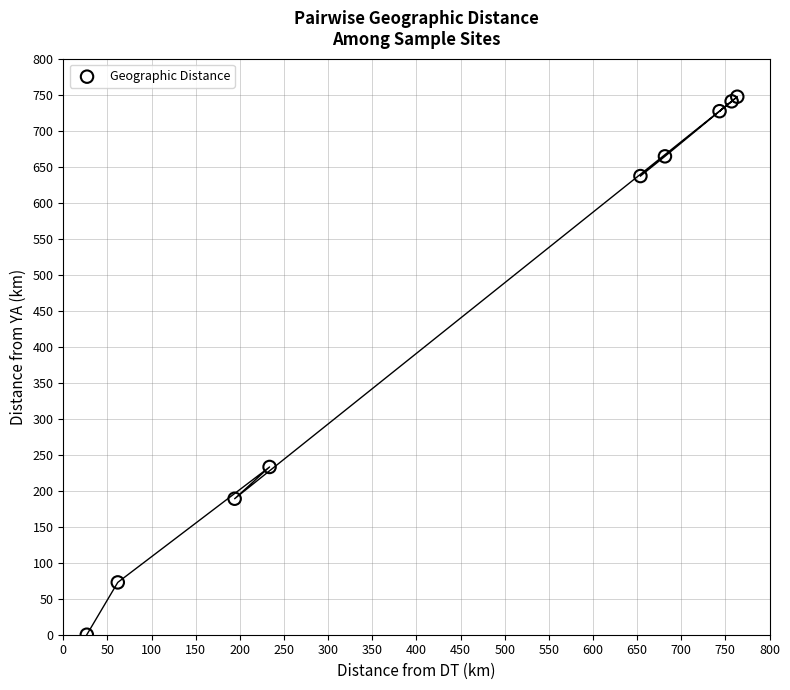

What Y value in the scatter plot is closest to 373?

233.0